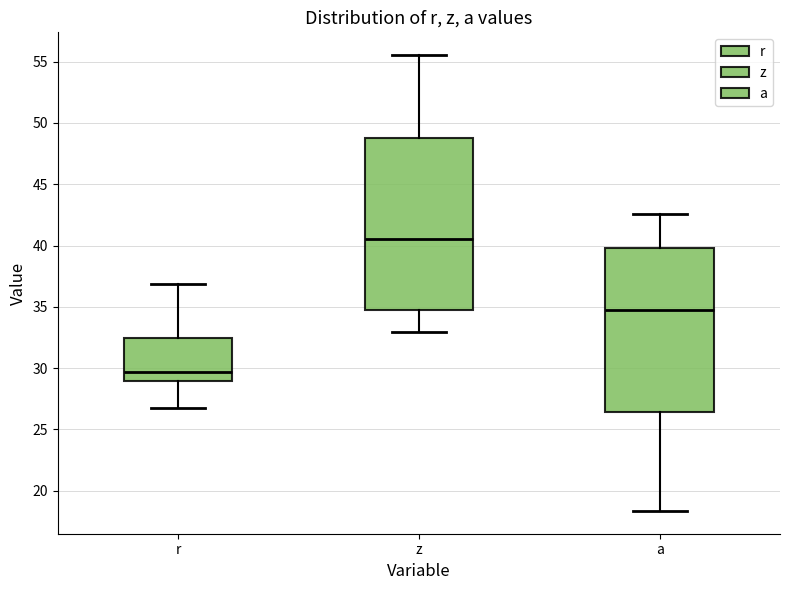

Which box's median line is the lowest?

r